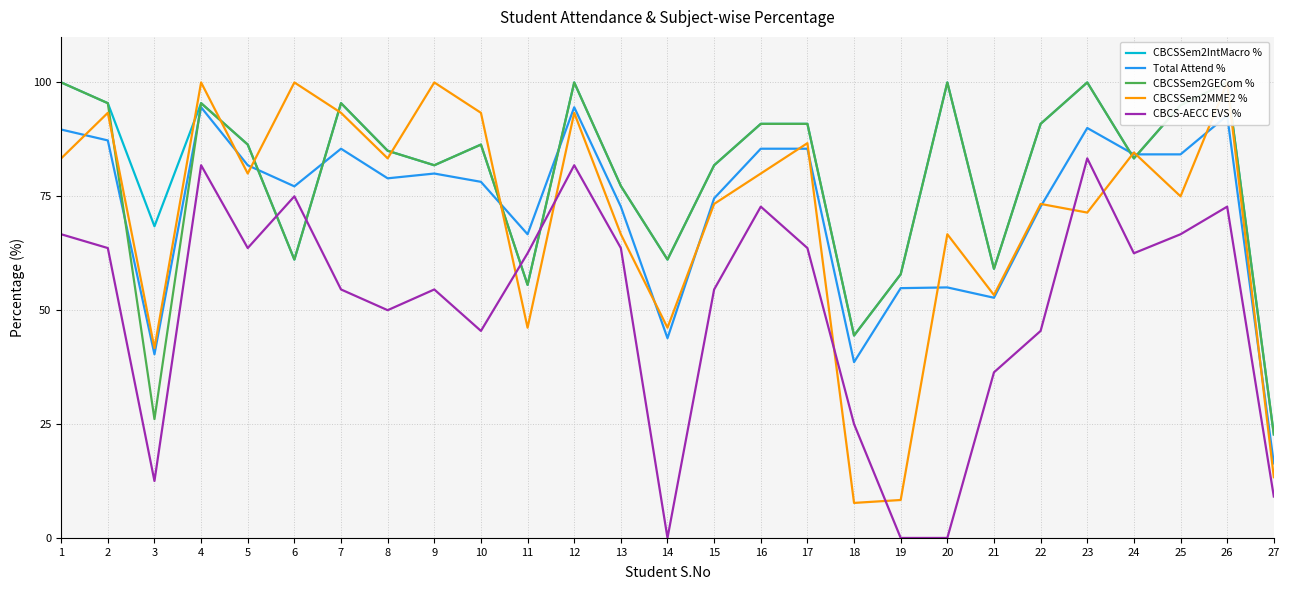

True or false: CBCS-AECC EVS % and CBCSSem2GECom % cross at least once.

True